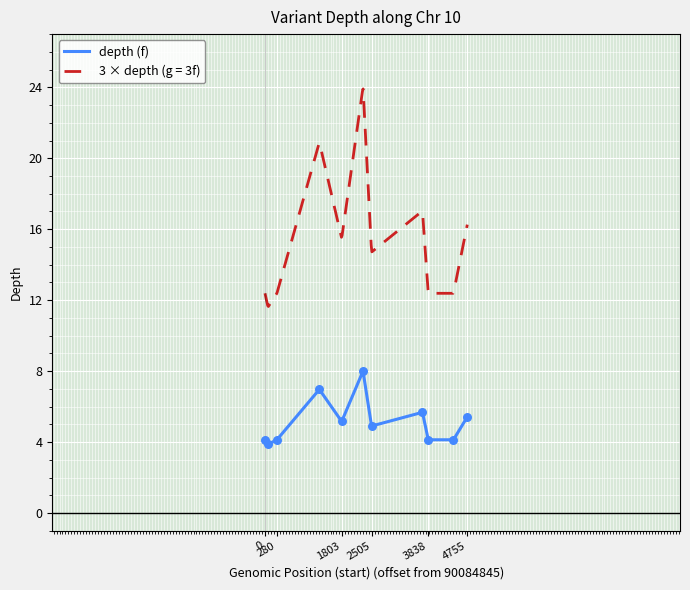

True or false: depth (f) and 3 × depth (g = 3f) cross at least once.

False